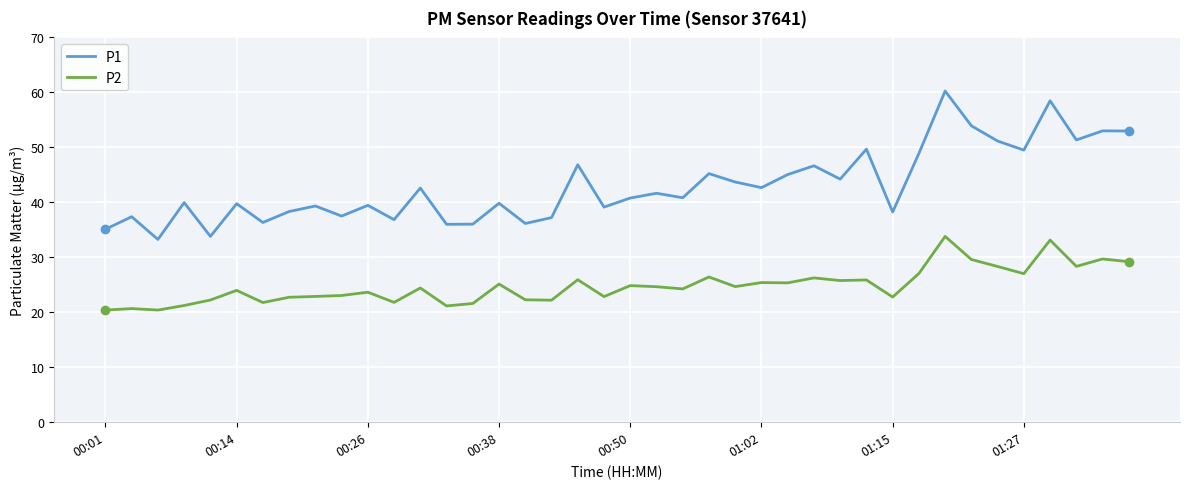

What is the lowest value of the P2 series?

20.4